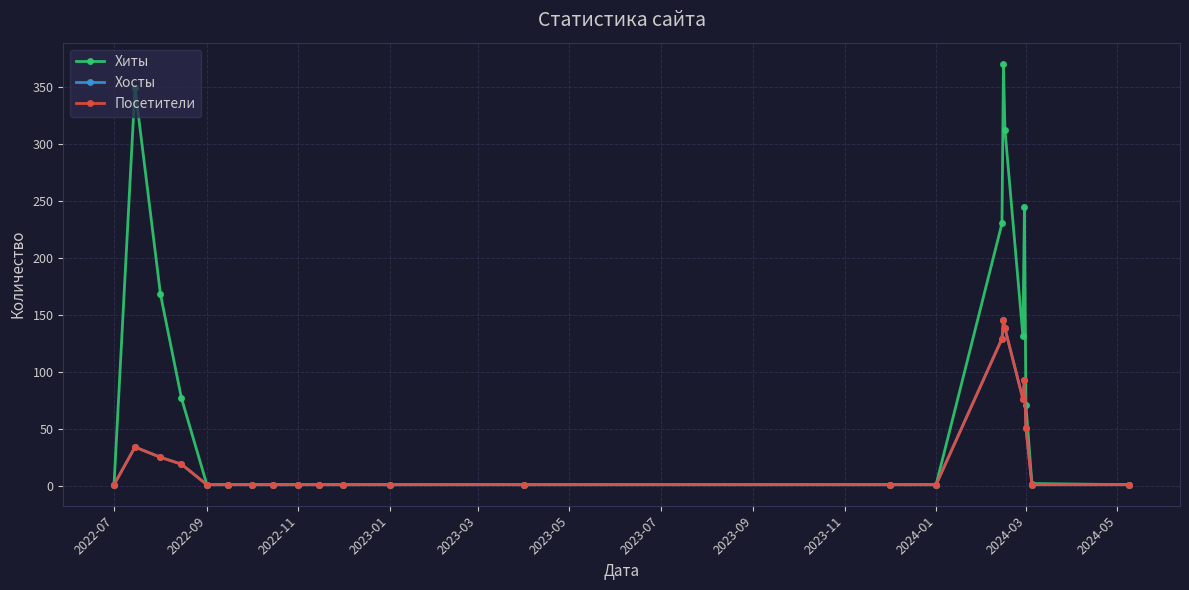

Does the chart have visible grid lines?

Yes